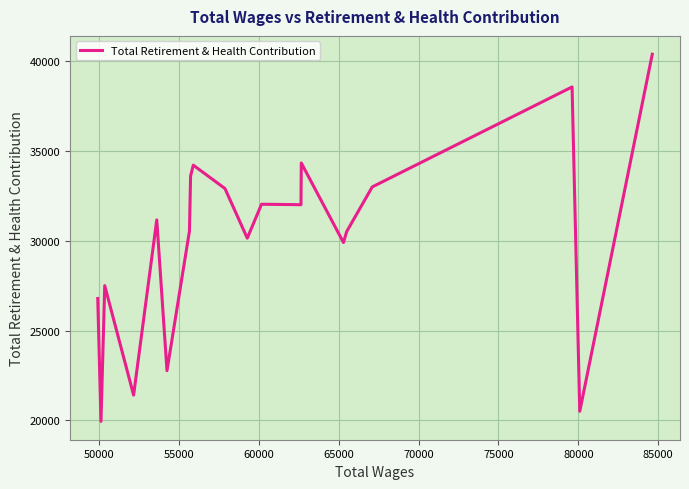

What is the greatest value displayed?

40397